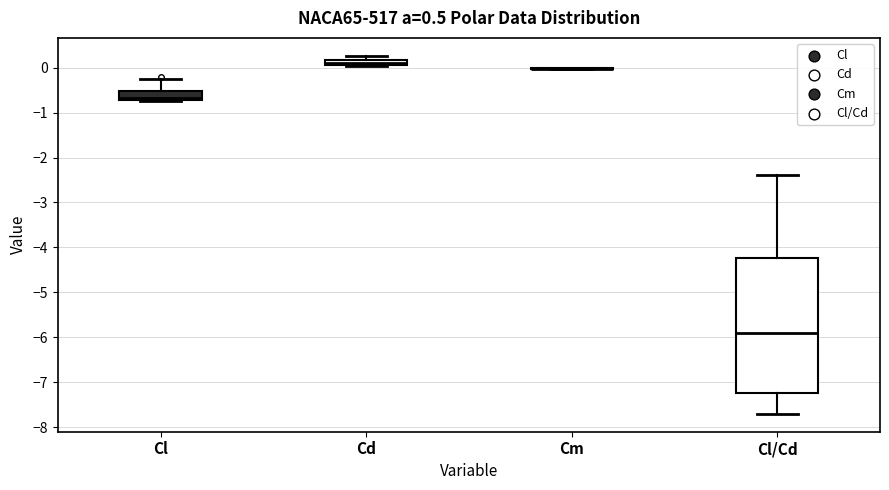

Where is the upper edge of the box for Cd on the y-axis? The values are not printed on the chart, so give them approximately, as read against the axis.

0.2